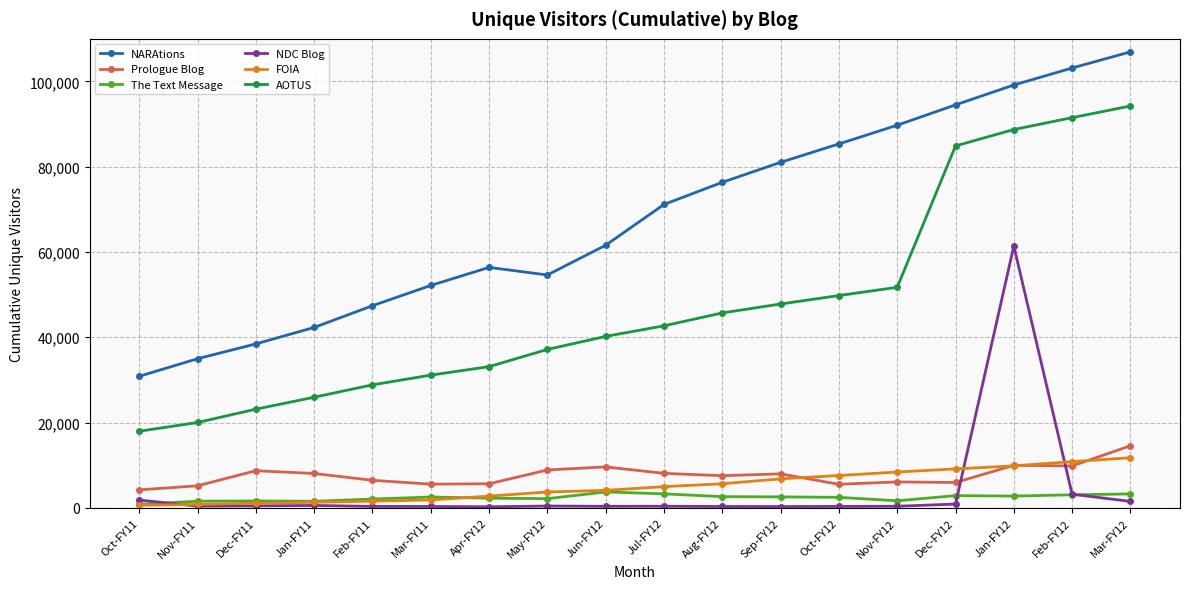

What is the difference between the The Text Message values at Mar-FY11 and Feb-FY11?

478